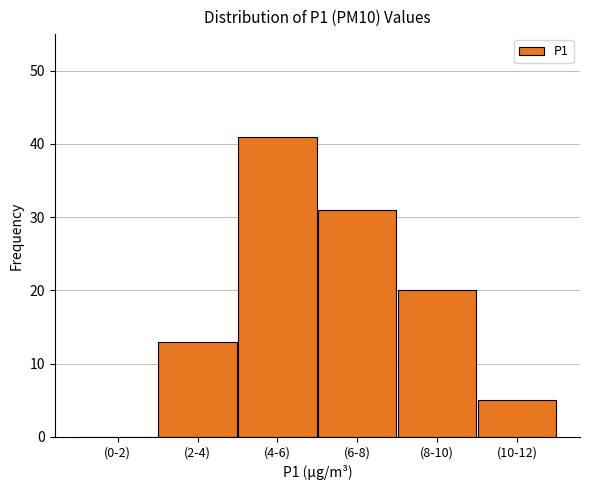

Reading left to right, what are all the values shown in this chart?

(0-2)=0	(2-4)=13	(4-6)=41	(6-8)=31	(8-10)=20	(10-12)=5